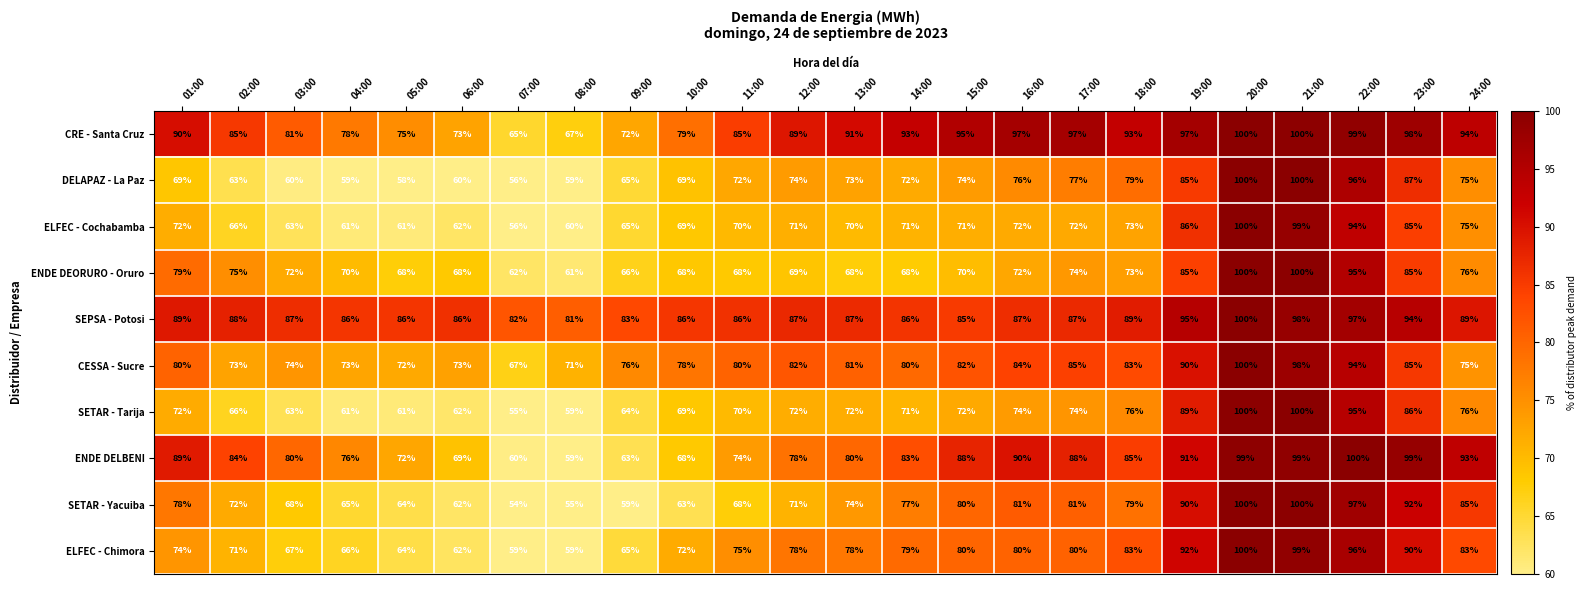

What is the sum of the SEPSA - Potosi values at 19:00 and 18:00?

184